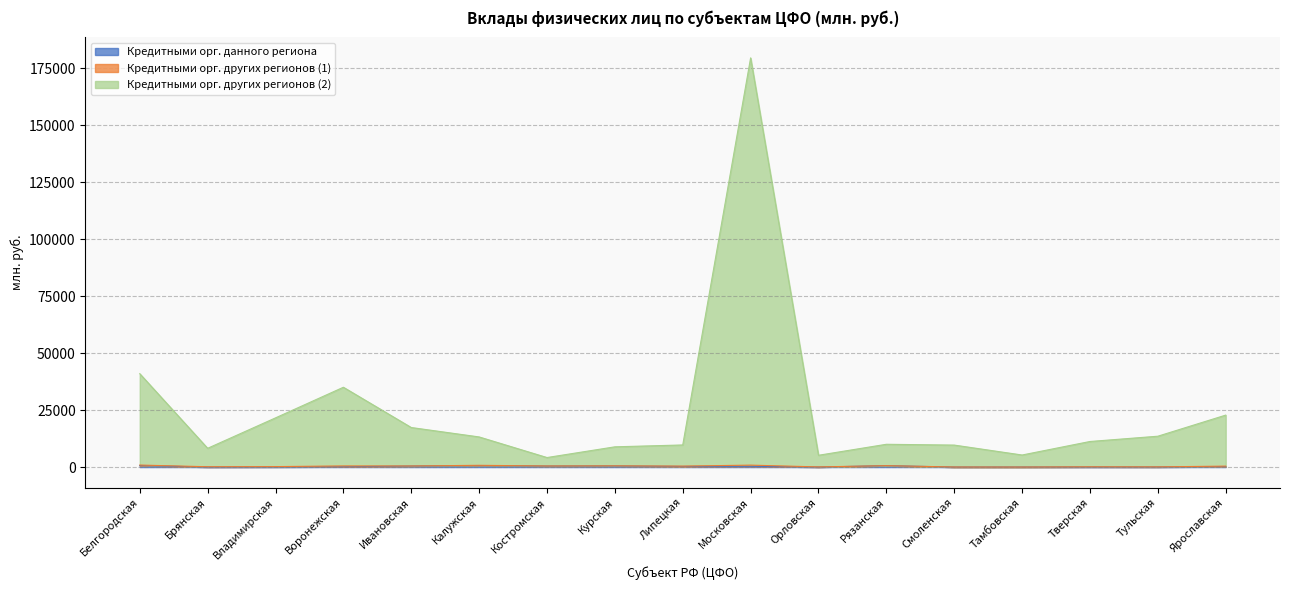

True or false: Кредитными орг. данного региона and Кредитными орг. других регионов (2) cross at least once.

False